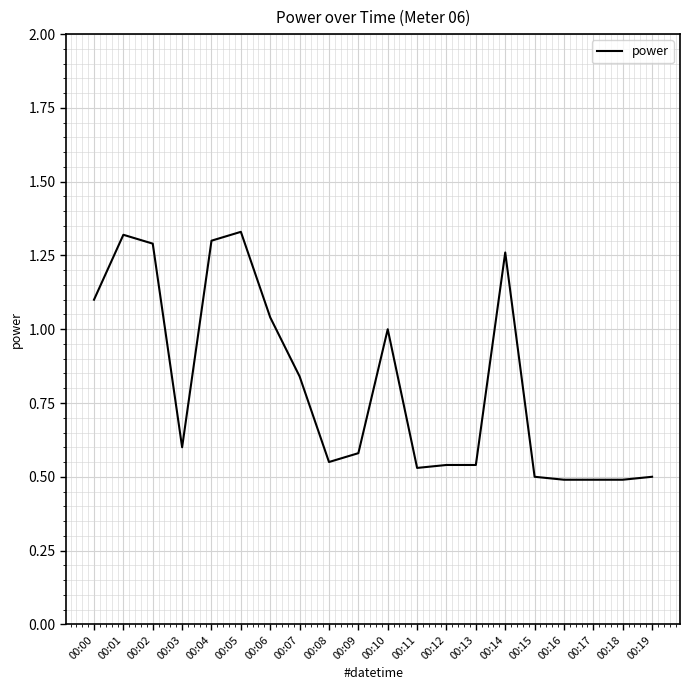

True or false: the data shows 0.2 at 00:16.

False